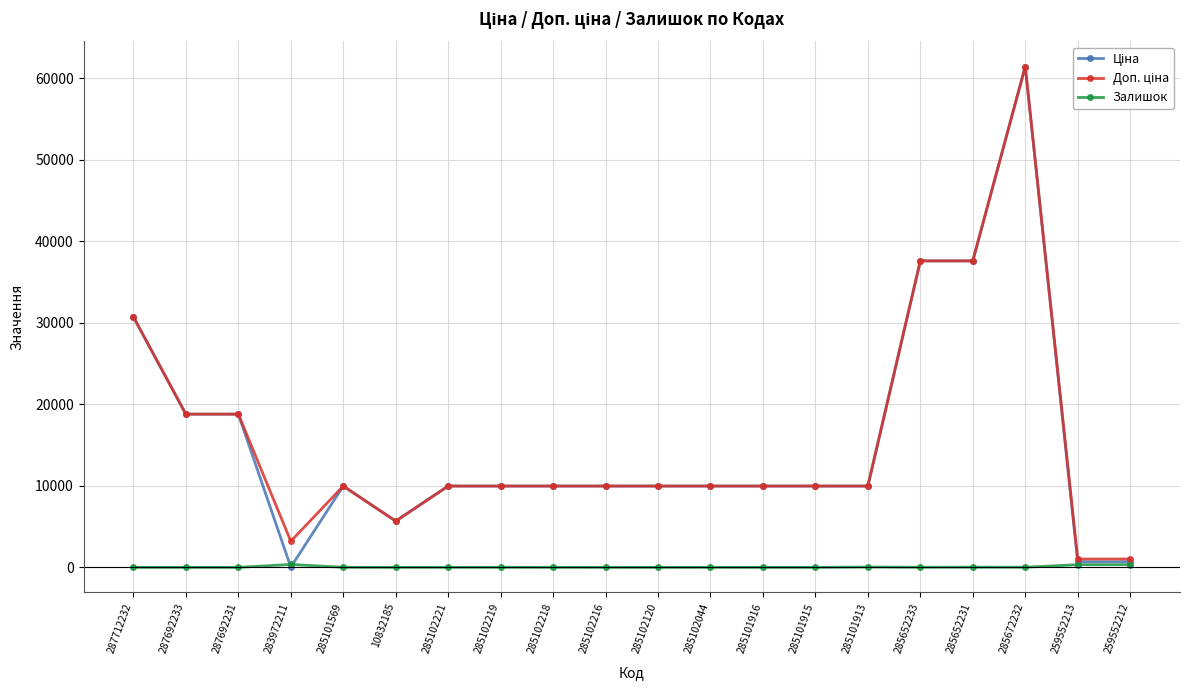

How many lines are shown in the chart?

3